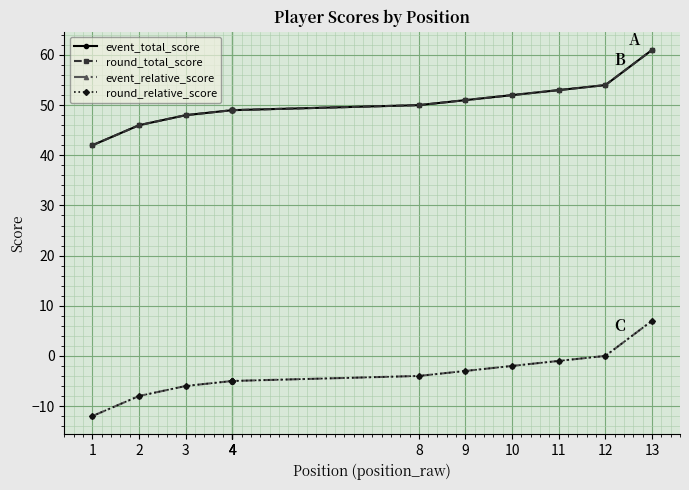

Is the value of round_total_score at 4 greater than the value of event_relative_score at 12?

Yes